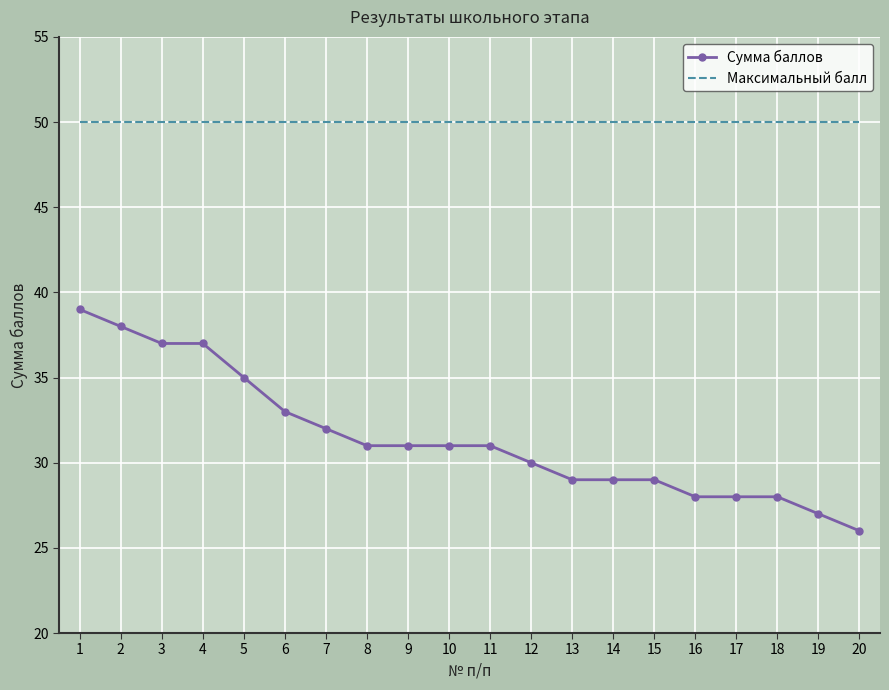

What is the minimum value shown in the chart?

26